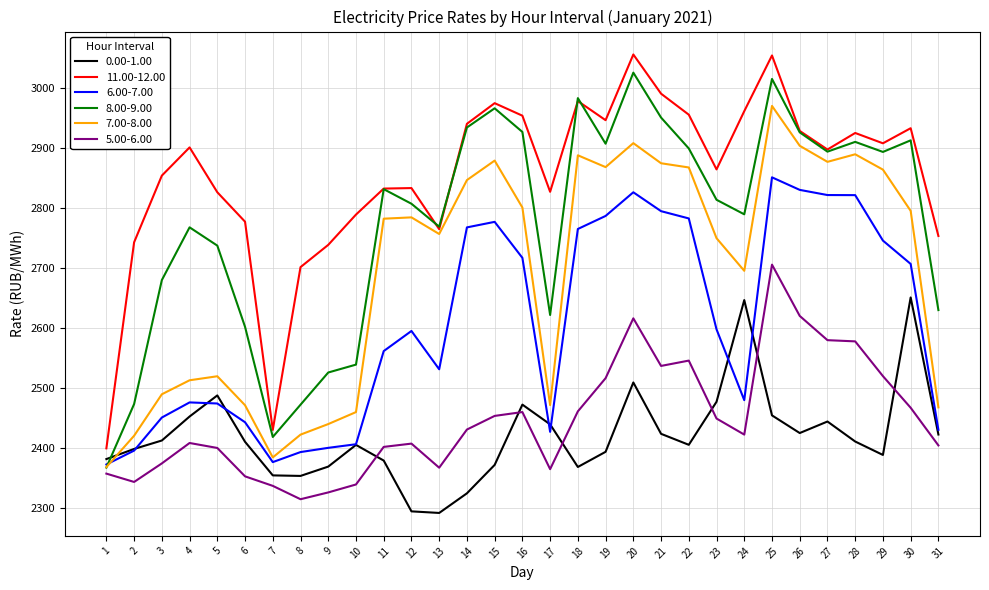

The 11.00-12.00 series shows 3859.5 at 30. True or false?

False